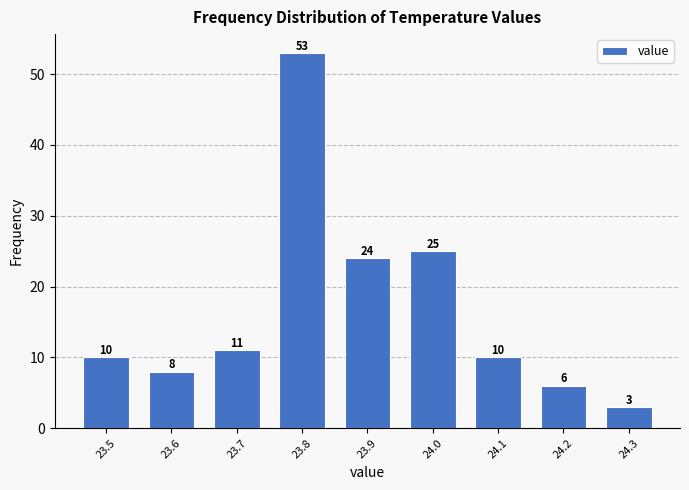

Reading left to right, what are all the values shown in this chart?

10	8	11	53	24	25	10	6	3